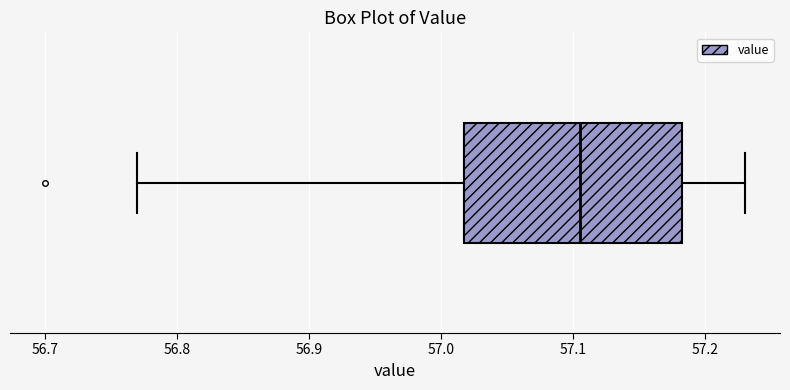

Read this box plot against the x-axis: the position of the median line, the range covered by the box, and the ends of both whiskers. The values are not printed on the chart, so give them approximately, as read against the axis.

median 57.11, box 57.02 to 57.18, whiskers 56.77 to 57.23